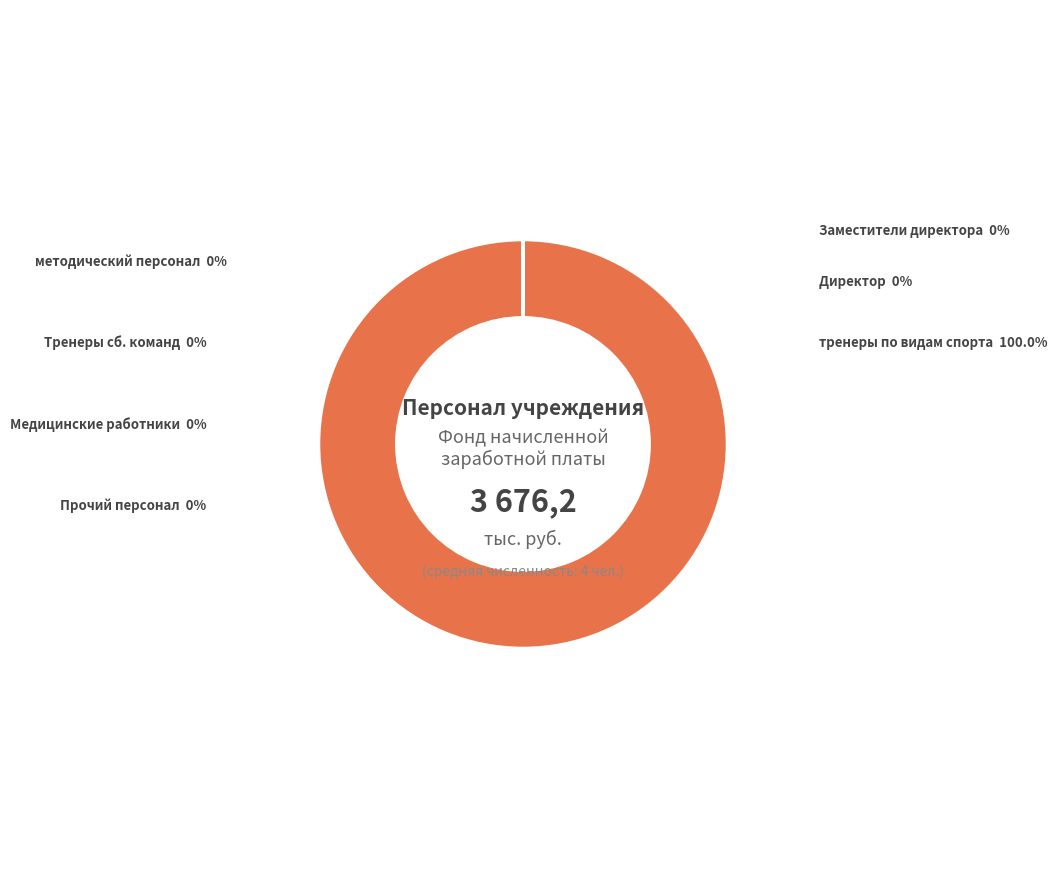

Which category has the biggest portion of the pie?

тренеры по видам спорта